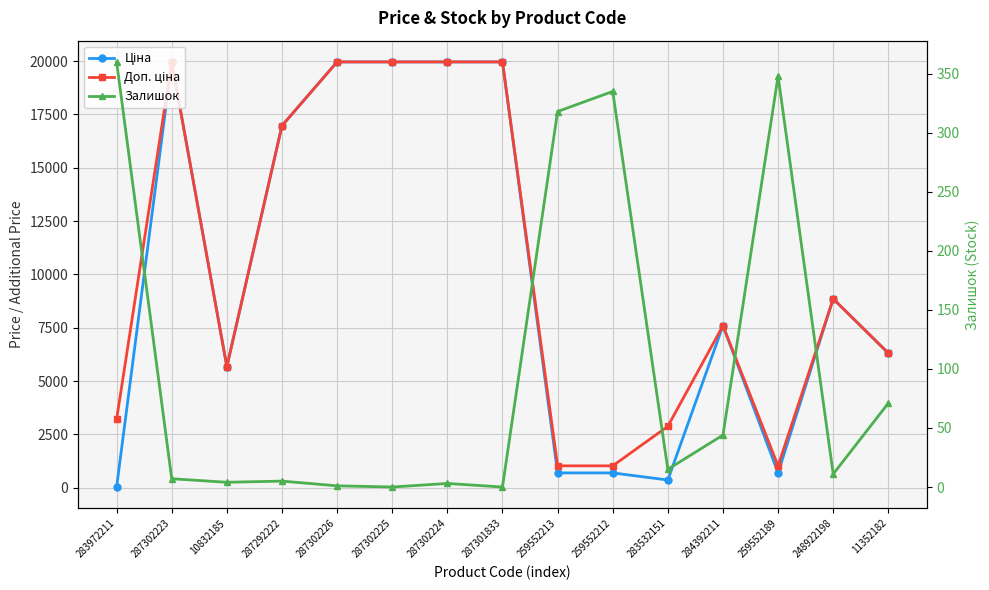

True or false: Доп. ціна has more than 2 interior local peaks.

True